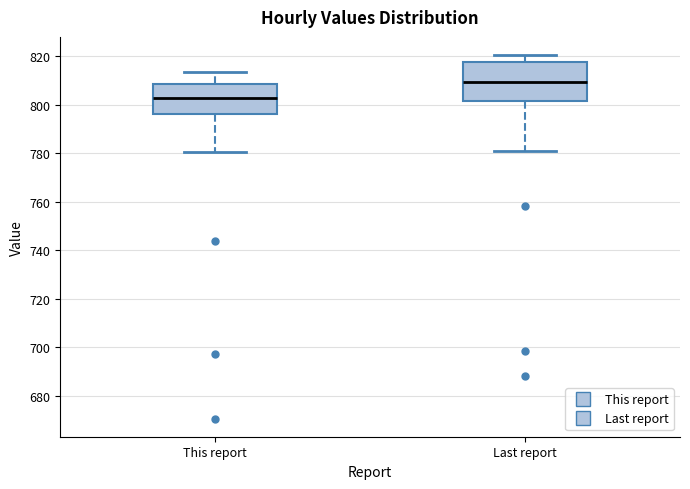

Which box has the highest median line?

Last report